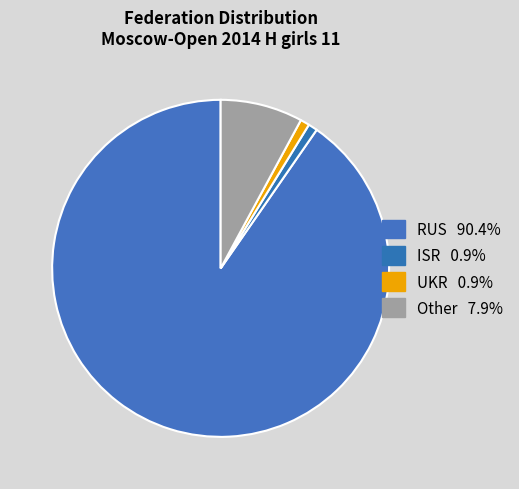

Is it true that Other is 8% of the pie?

True